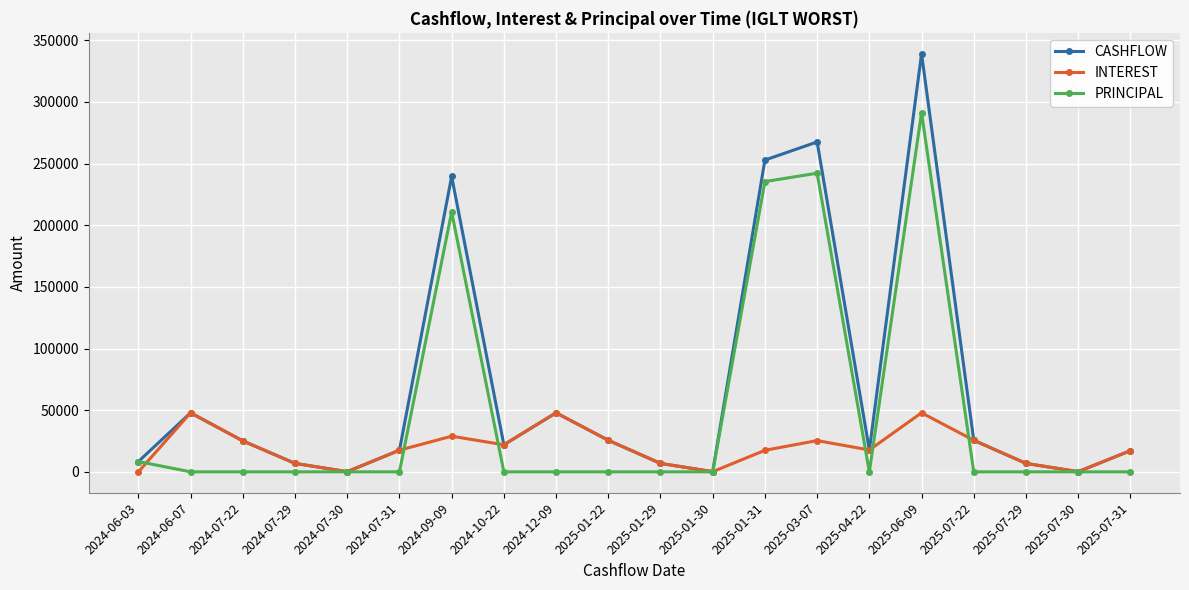

What is the difference between the maximum and minimum values in the CASHFLOW series?

338899.7